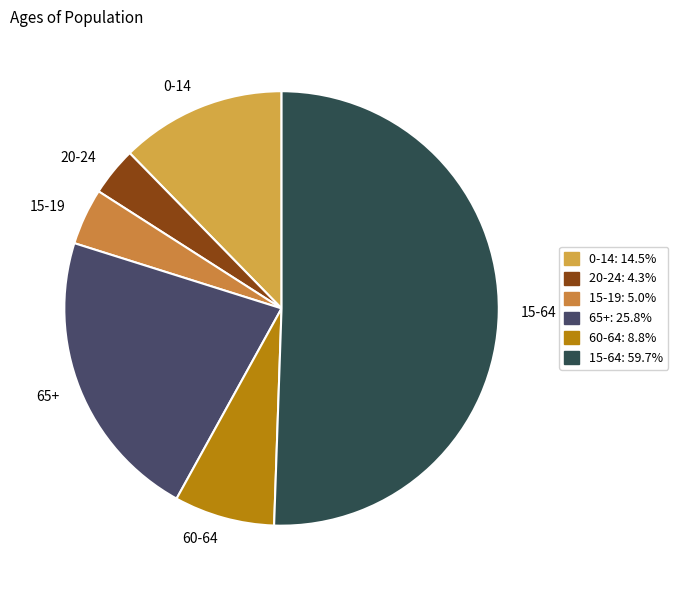

Combined, do 65+ and 0-14 account for over 50%?

No